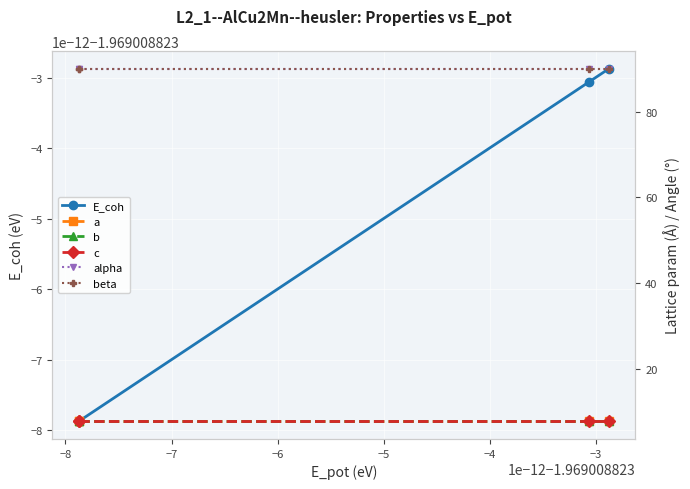

How many data points does each series have?

4